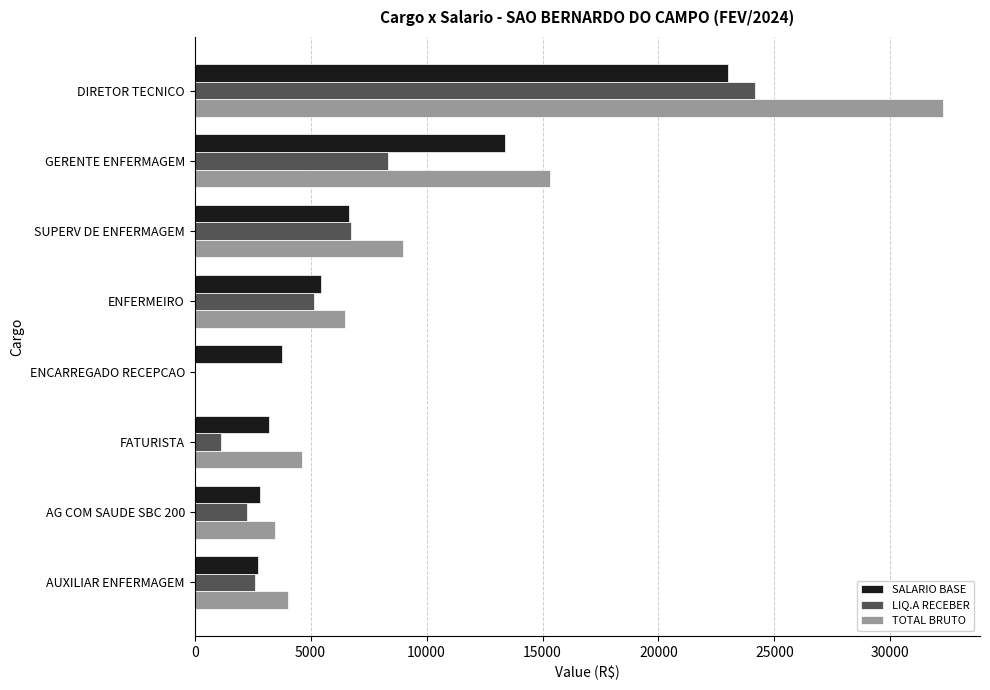

What is the total value across all series at SUPERV DE ENFERMAGEM?

22413.6